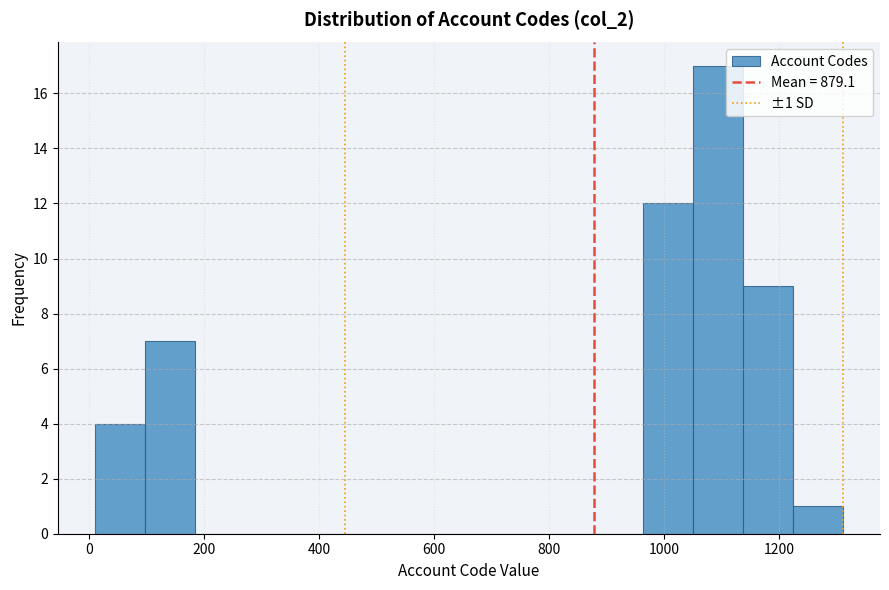

Which range on the x-axis has the tallest bar?

1060 to 1140